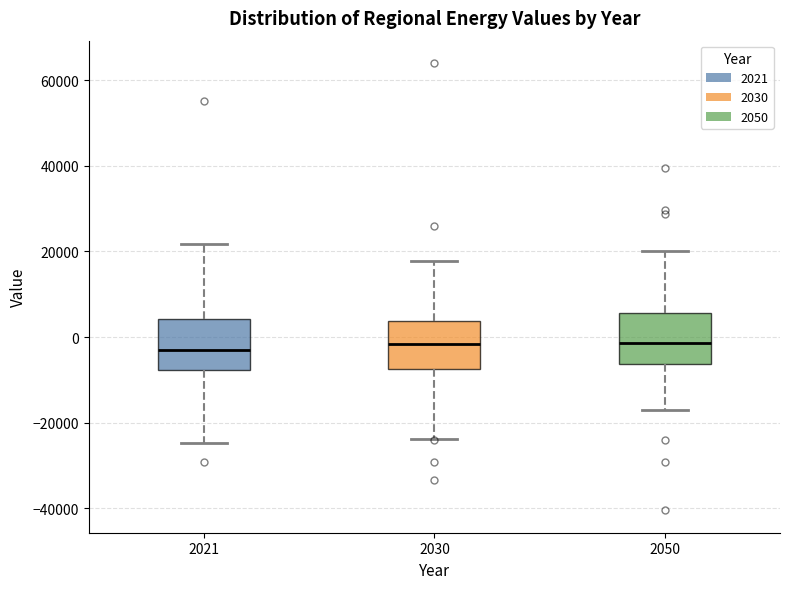

Reading left to right, transcribe this box plot: for each box, give where its median line is, the range the box spans, and where its two whiskers end, as read against the y-axis. The values are not printed on the chart, so give them approximately, as read against the axis.

2021: median -4000, box -8000 to 4000, whiskers -24000 to 22000
2030: median -2000, box -8000 to 4000, whiskers -24000 to 18000
2050: median -2000, box -6000 to 6000, whiskers -16000 to 20000